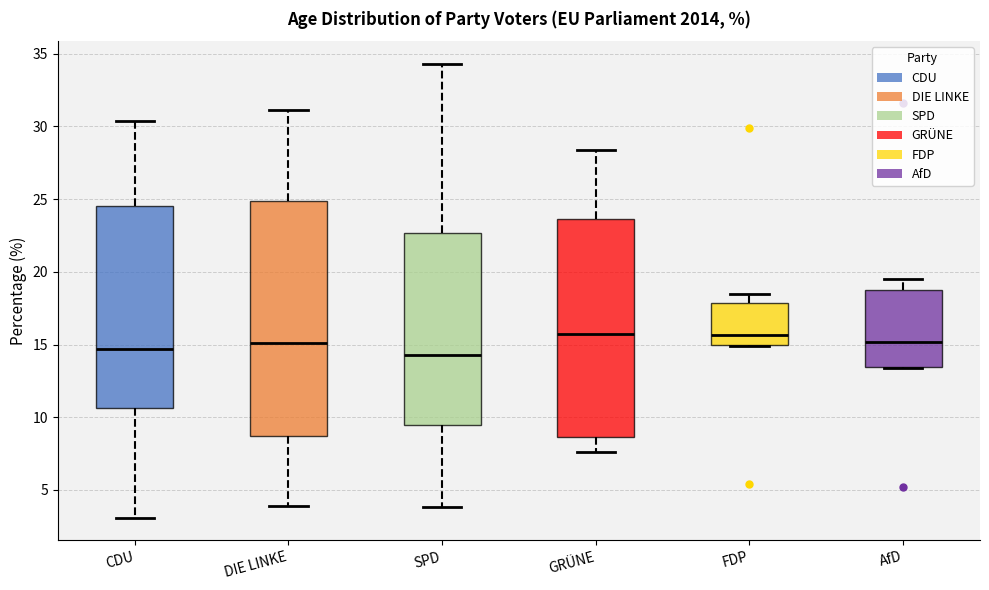

Comparing the boxes themselves (not the whiskers), which one is the tallest?

DIE LINKE